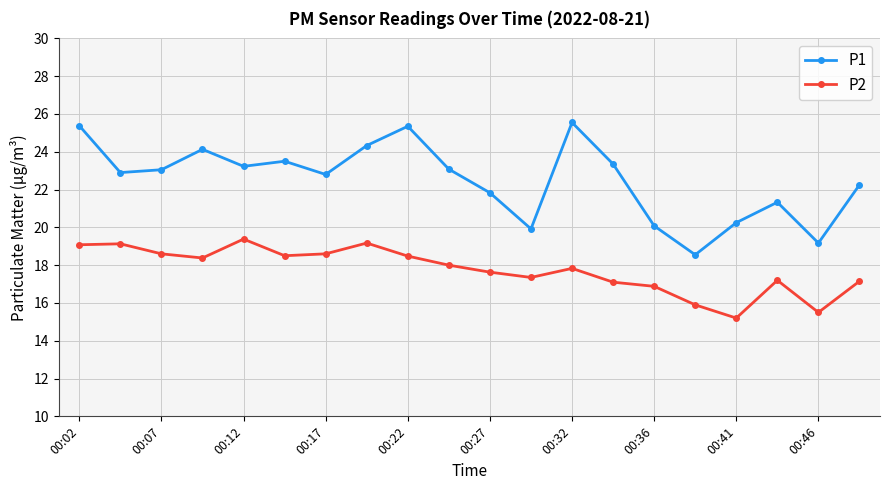

What is the difference between the maximum and minimum values in the P1 series?

7.0